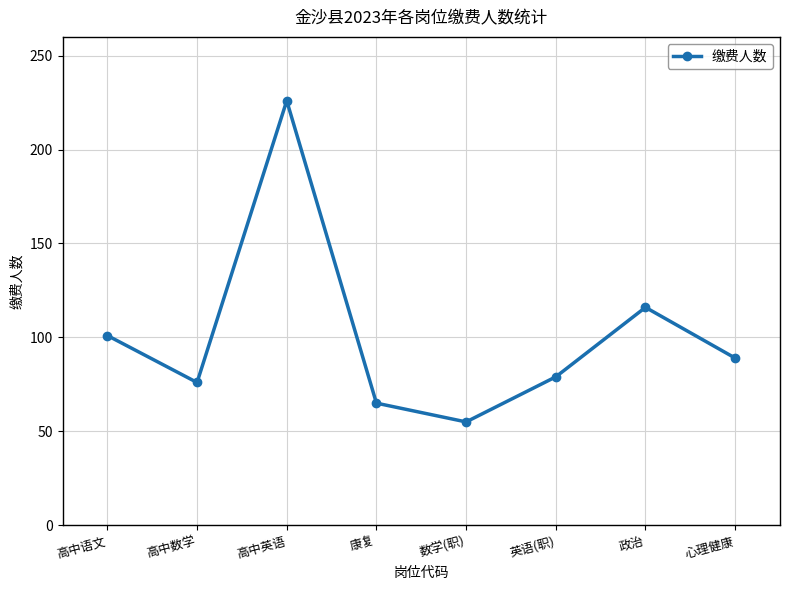

List the labels in order of value, largest first.

高中英语, 政治, 高中语文, 心理健康, 英语(职), 高中数学, 康复, 数学(职)